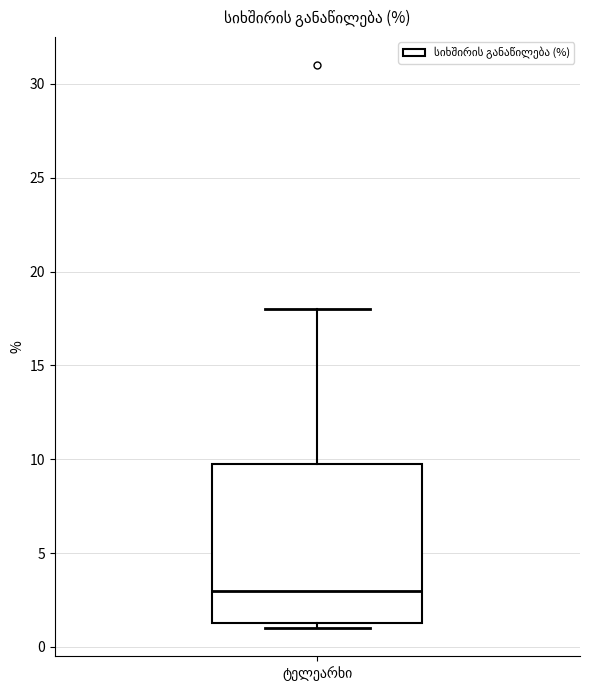

Transcribe this box plot: give where the median line is, the range the box spans, and where the two whiskers end, as read against the y-axis. The values are not printed on the chart, so give them approximately, as read against the axis.

median 3.0, box 1.5 to 10.0, whiskers 1.0 to 18.0